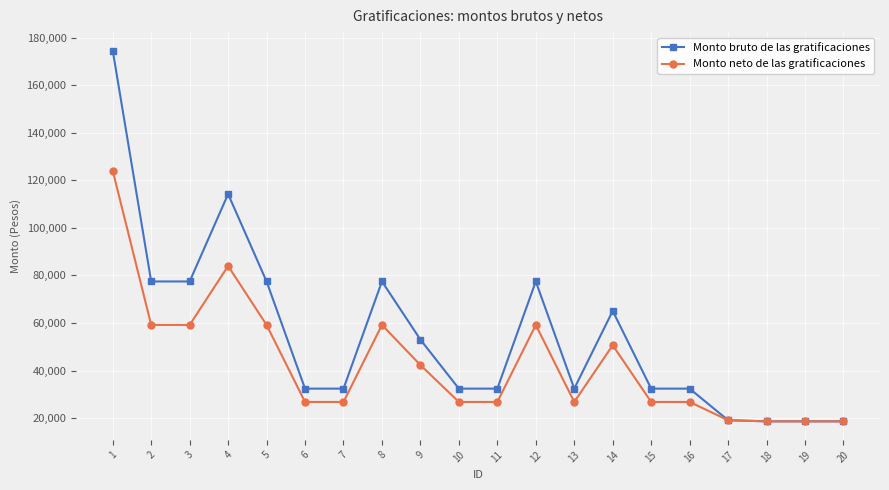

What is the total value across all series at 16?

59216.5